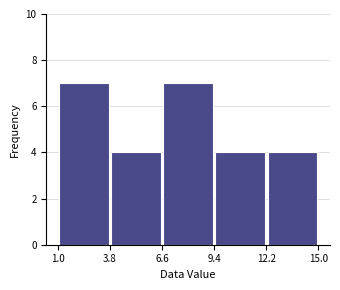

Reading left to right, transcribe this chart: for each bar, give the range it covers on the x-axis and its height. The values are not printed on the chart, so give them approximately, as read against the axis.

1.0 to 3.8: 7
3.8 to 6.6: 4
6.6 to 9.4: 7
9.4 to 12.2: 4
12.2 to 15.0: 4